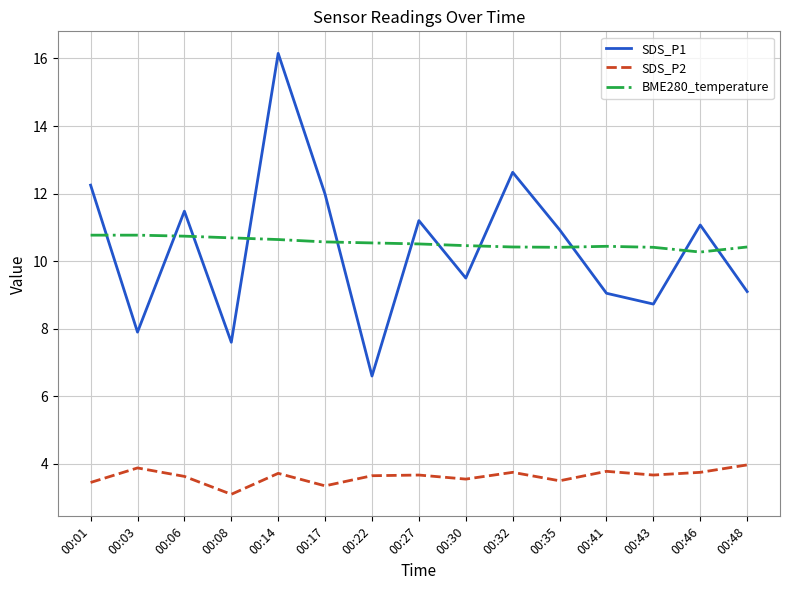

The value of SDS_P2 at 00:03 is 2.2. True or false?

False